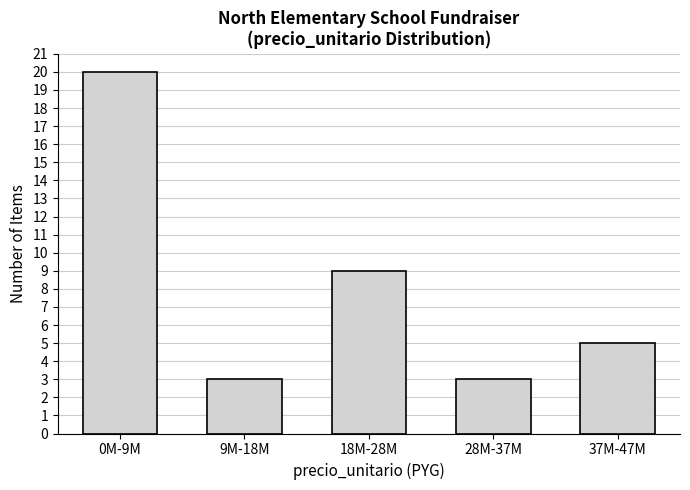

Reading left to right, transcribe all the data shown in this chart.

0M-9M=20	9M-18M=3	18M-28M=9	28M-37M=3	37M-47M=5